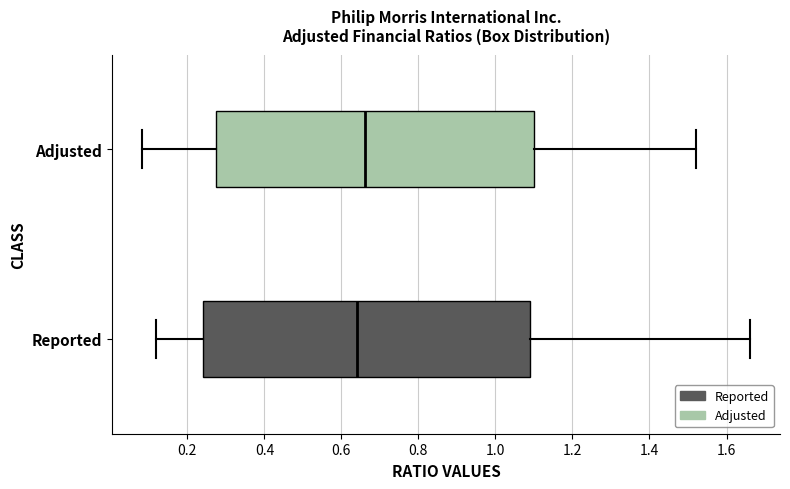

Comparing the boxes themselves (not the whiskers), which one is the widest?

Reported